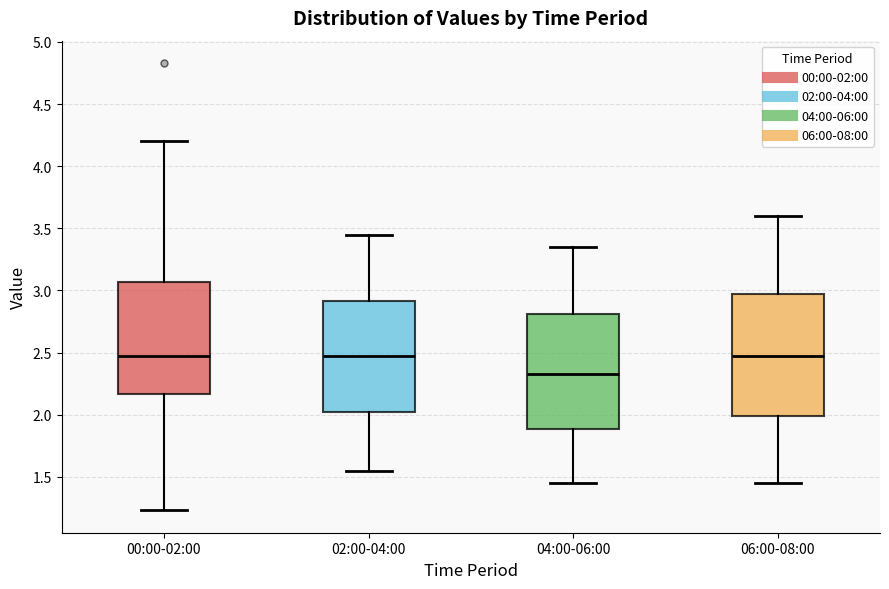

Where does the lower whisker of the box for 04:00-06:00 end on the y-axis? The values are not printed on the chart, so give them approximately, as read against the axis.

1.45